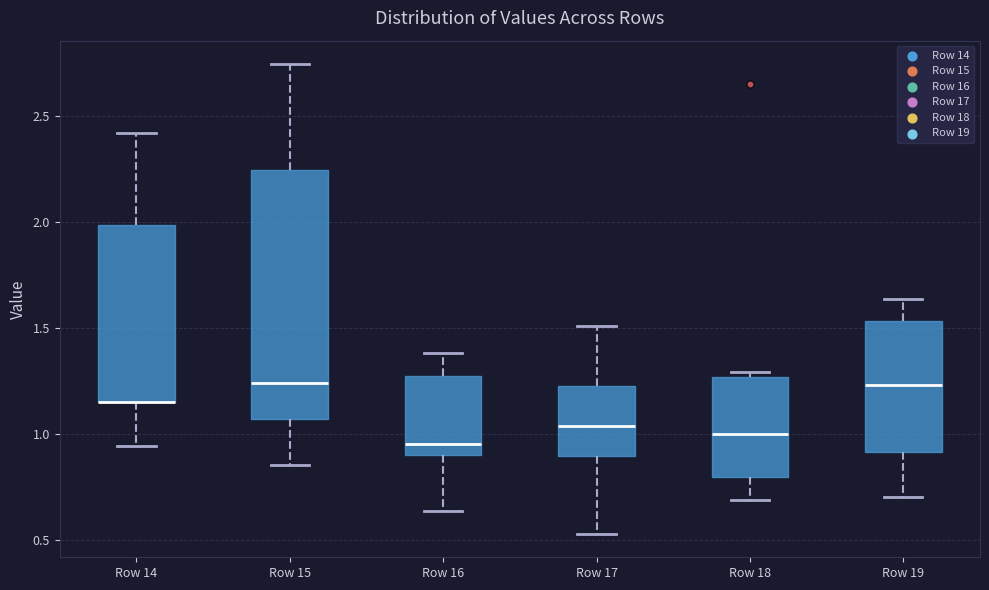

Reading left to right, read every box against the y-axis: the position of its median line, the range the box covers, and the ends of its whiskers. The values are not printed on the chart, so give them approximately, as read against the axis.

Row 14: median 1.15 (drawn on the box's lower edge), box 1.15 to 2.00, whiskers 0.95 to 2.40
Row 15: median 1.25, box 1.05 to 2.25, whiskers 0.85 to 2.75
Row 16: median 0.95, box 0.90 to 1.25, whiskers 0.65 to 1.40
Row 17: median 1.05, box 0.90 to 1.25, whiskers 0.55 to 1.50
Row 18: median 1.00, box 0.80 to 1.25, whiskers 0.70 to 1.30
Row 19: median 1.25, box 0.90 to 1.55, whiskers 0.70 to 1.65